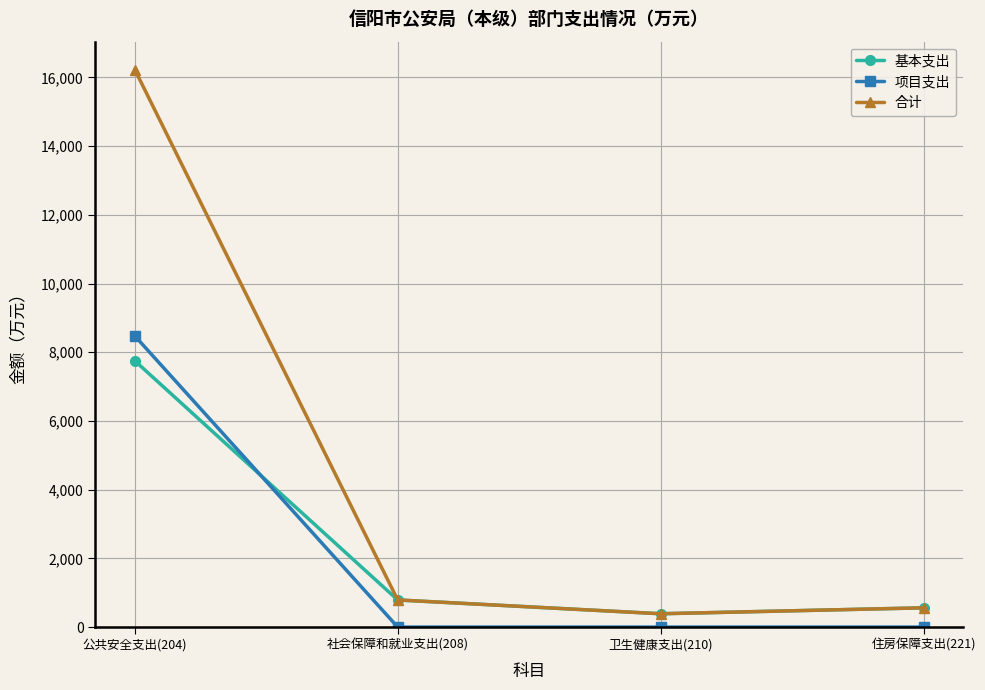

True or false: 基本支出 has a value of 559.9 at 住房保障支出(221).

True